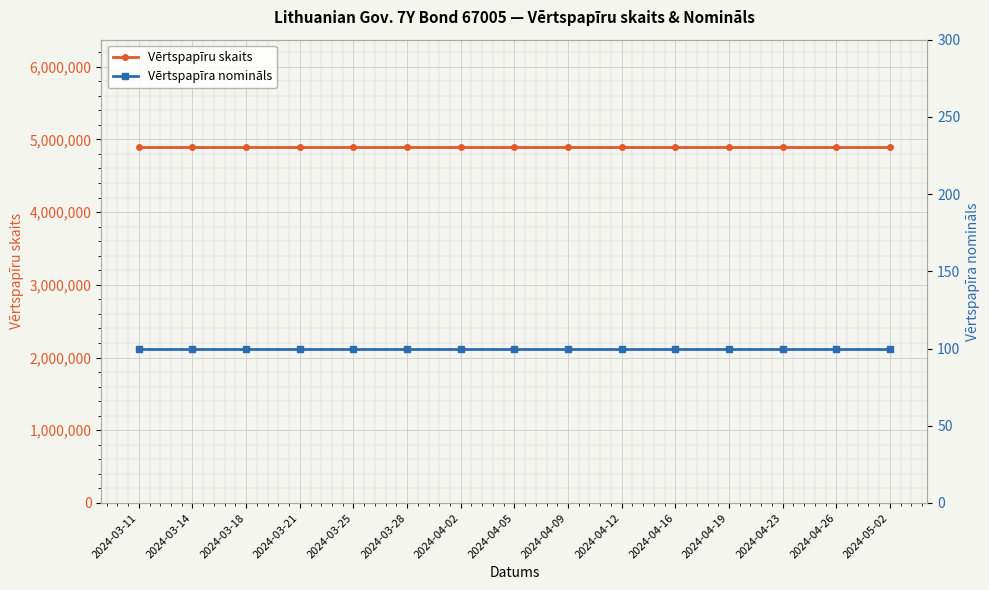

Where is Vērtspapīra nomināls nearest to the value 100?

2024-03-11